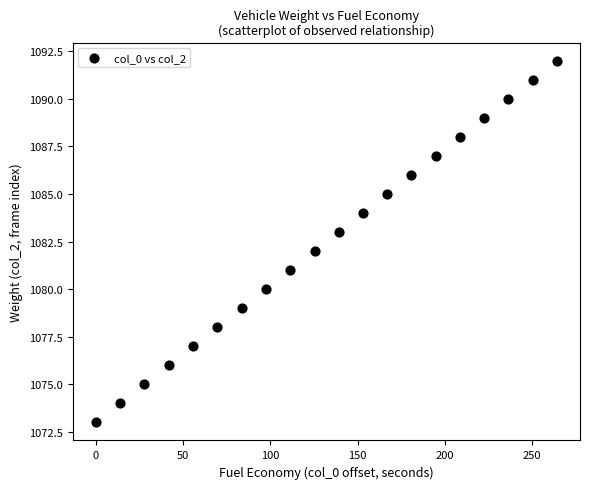

What is the range of Y values (max minus min)?

19